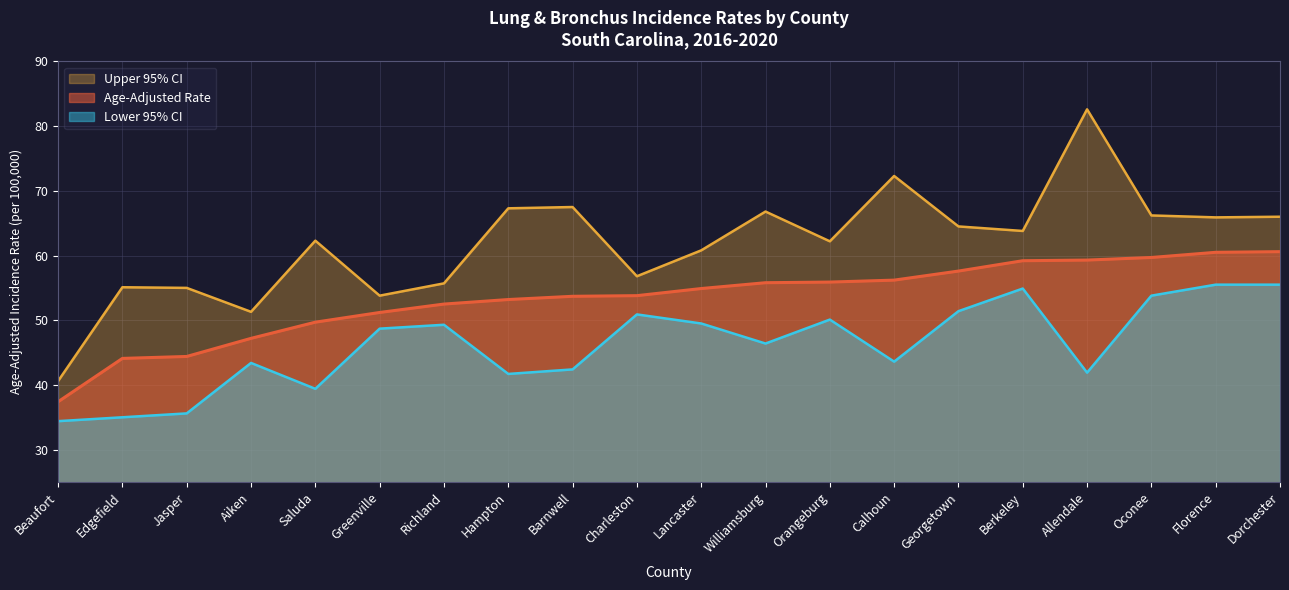

Read the Age-Adjusted Rate value at Charleston.

53.8